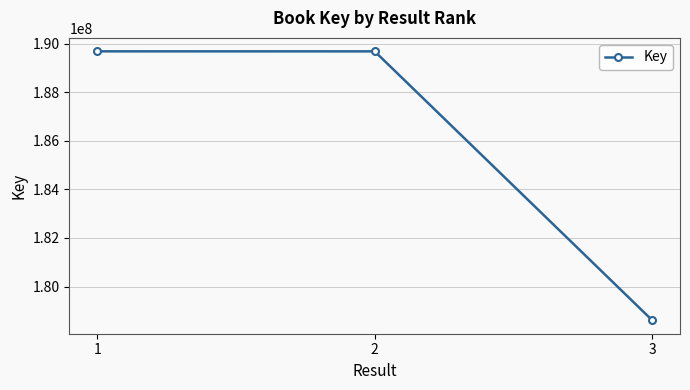

True or false: the data shows 178615007 at 3.

True